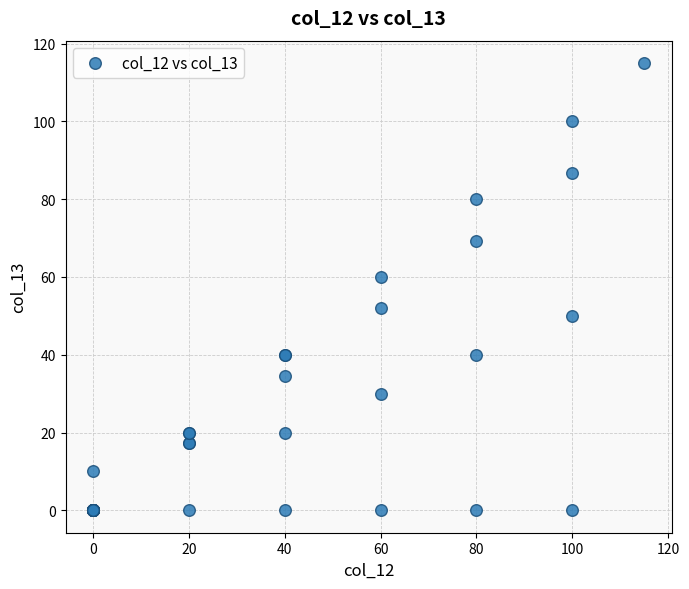

What Y value in the scatter plot is closest to 57?

60.0